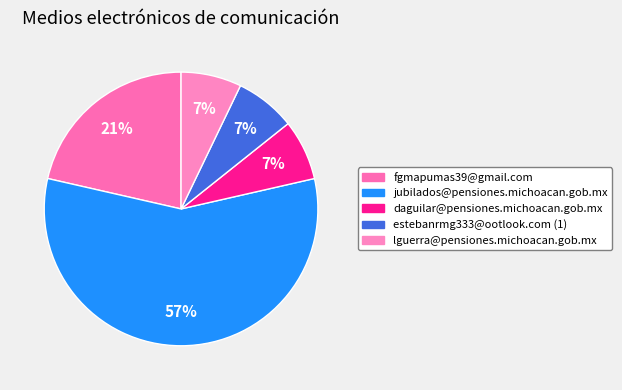

Combined, what portion of the pie is jubilados@pensiones.michoacan.gob.mx and lguerra@pensiones.michoacan.gob.mx?

64.3%